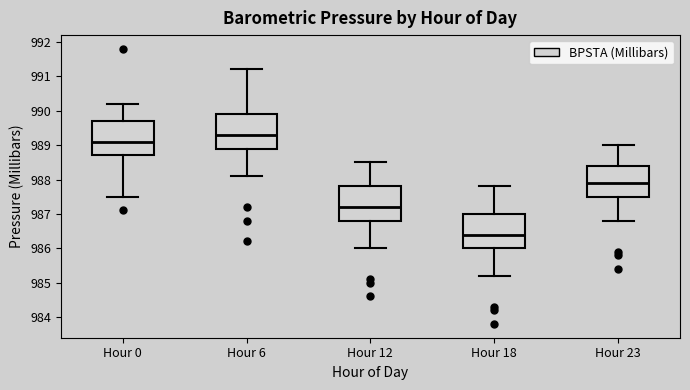

Reading left to right, read every box against the y-axis: the position of its median line, the range the box covers, and the ends of its whiskers. The values are not printed on the chart, so give them approximately, as read against the axis.

Hour 0: median 989.1, box 988.7 to 989.7, whiskers 987.5 to 990.2
Hour 6: median 989.3, box 988.9 to 989.9, whiskers 988.1 to 991.2
Hour 12: median 987.2, box 986.8 to 987.8, whiskers 986.0 to 988.5
Hour 18: median 986.4, box 986.0 to 987.0, whiskers 985.2 to 987.8
Hour 23: median 987.9, box 987.5 to 988.4, whiskers 986.8 to 989.0